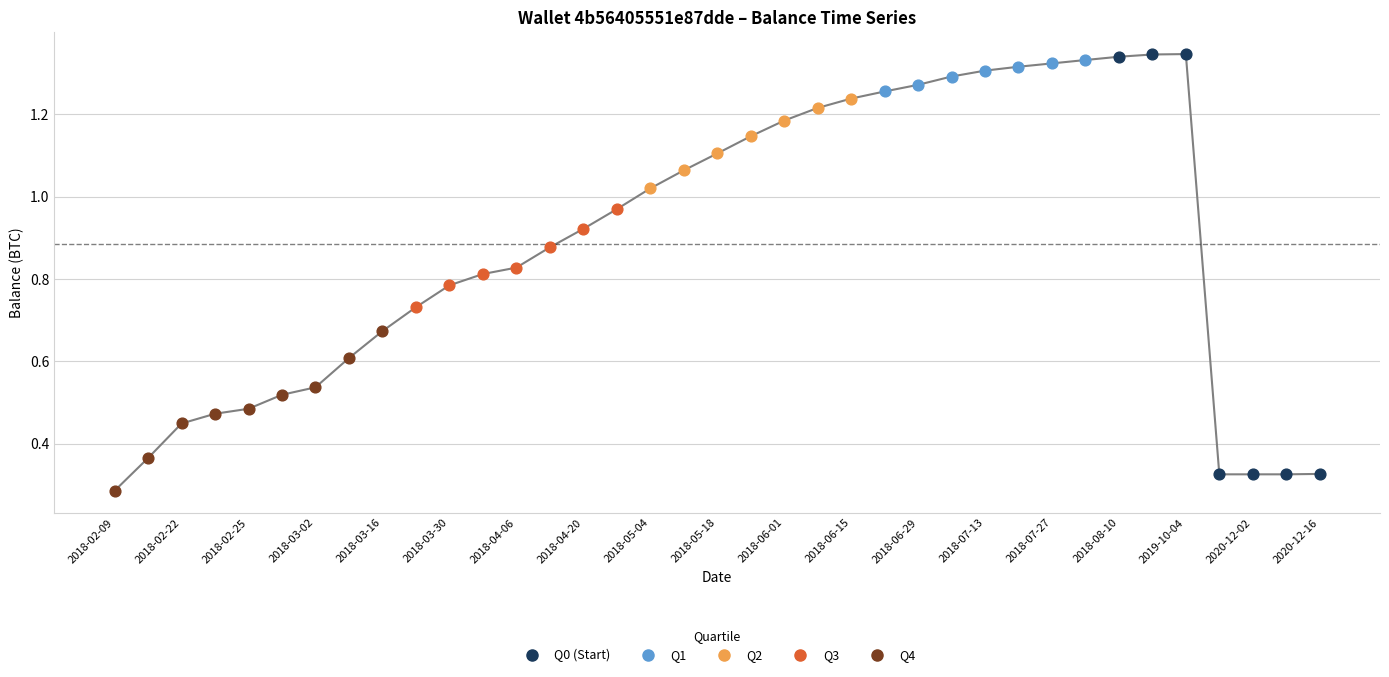

Which series has the largest Y range (max minus min)?

Q0 (Start)